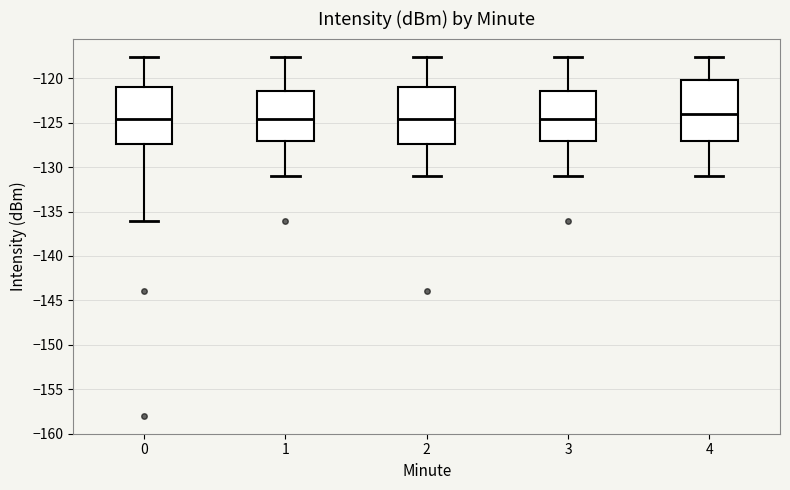

Reading left to right, transcribe this box plot: for each box, give where its median line is, the range the box spans, and where its two whiskers end, as read against the y-axis. The values are not printed on the chart, so give them approximately, as read against the axis.

0: median -124.5, box -127.5 to -121.0, whiskers -136.0 to -117.5
1: median -124.5, box -127.0 to -121.5, whiskers -131.0 to -117.5
2: median -124.5, box -127.5 to -121.0, whiskers -131.0 to -117.5
3: median -124.5, box -127.0 to -121.5, whiskers -131.0 to -117.5
4: median -124.0, box -127.0 to -120.0, whiskers -131.0 to -117.5